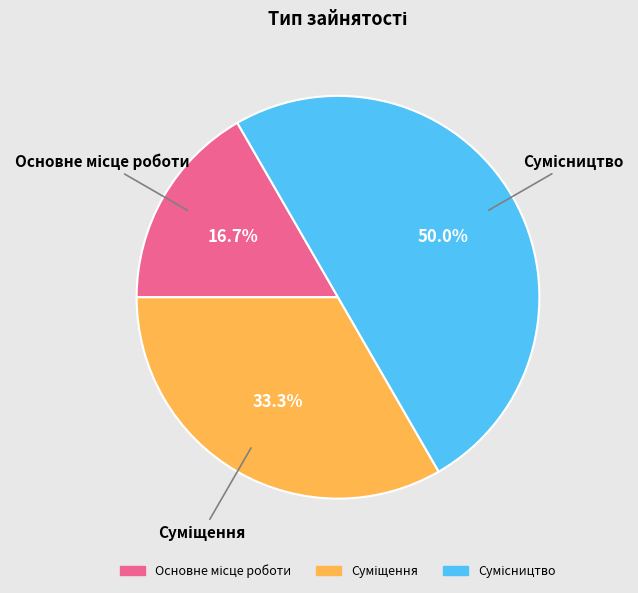

Count the number of slices in the pie.

3